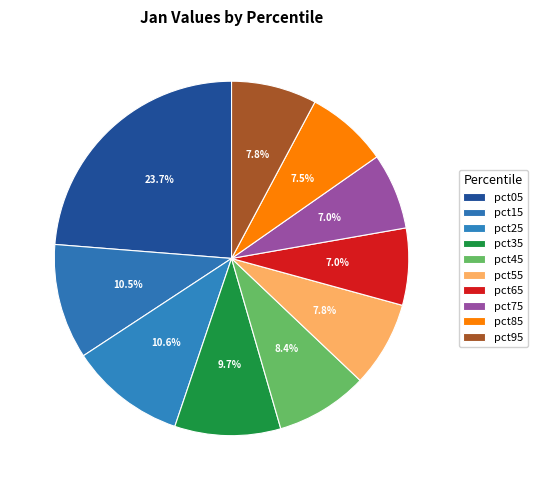

What percentage do pct85 and pct25 together represent?

18.1%